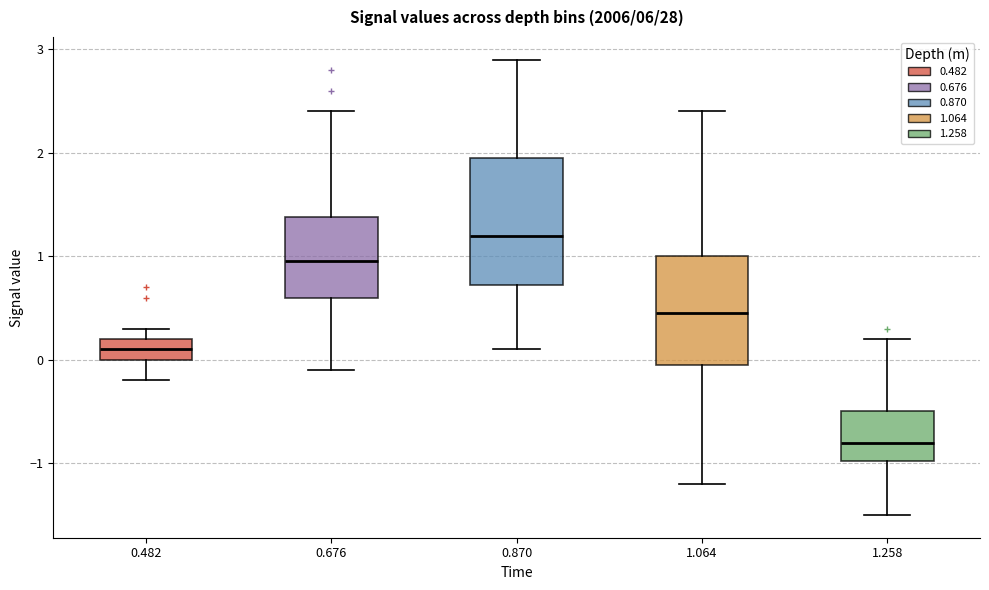

Comparing the boxes themselves (not the whiskers), which one is the tallest?

0.870